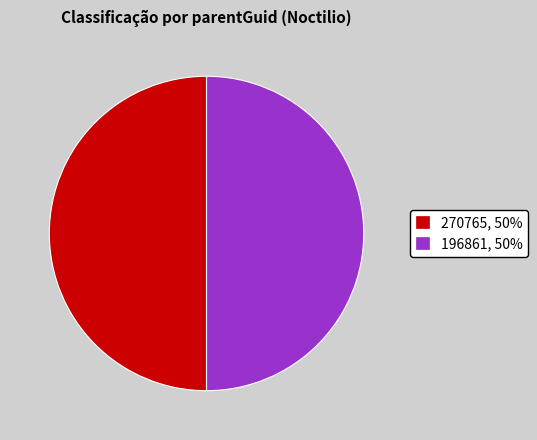

True or false: 196861, 50% accounts for 56% of the total.

False